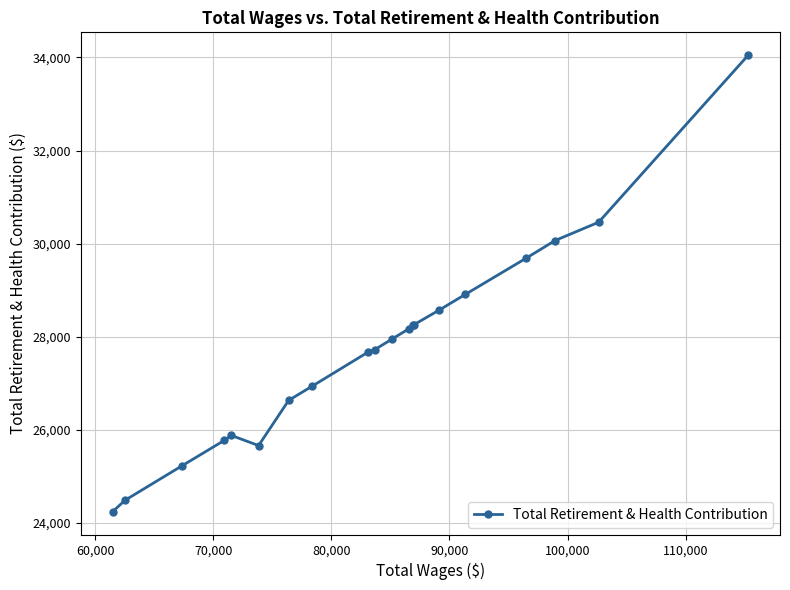

How many interior local valleys (lower than both neighbors) does the data have?

1